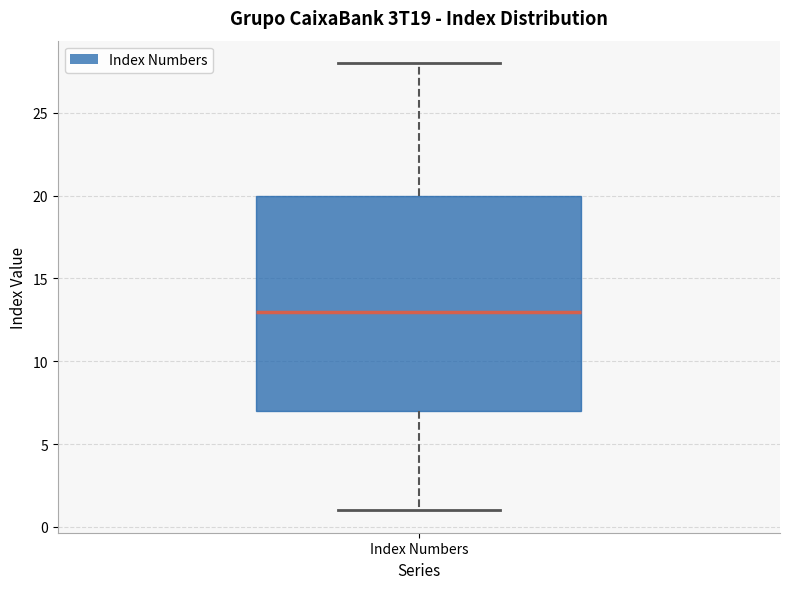

Transcribe this box plot: give where the median line is, the range the box spans, and where the two whiskers end, as read against the y-axis. The values are not printed on the chart, so give them approximately, as read against the axis.

median 13, box 7 to 20, whiskers 1 to 28